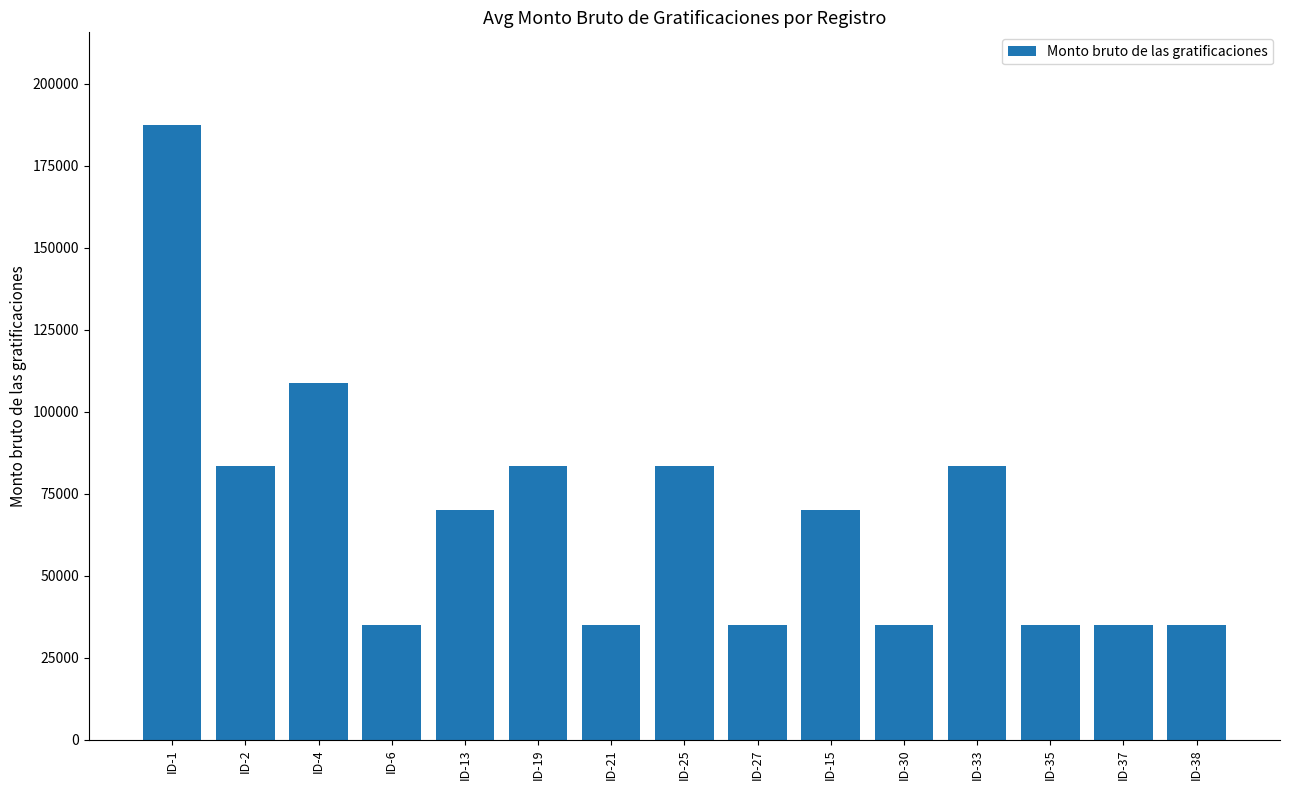

Where is the data nearest to the value 111272?

ID-4